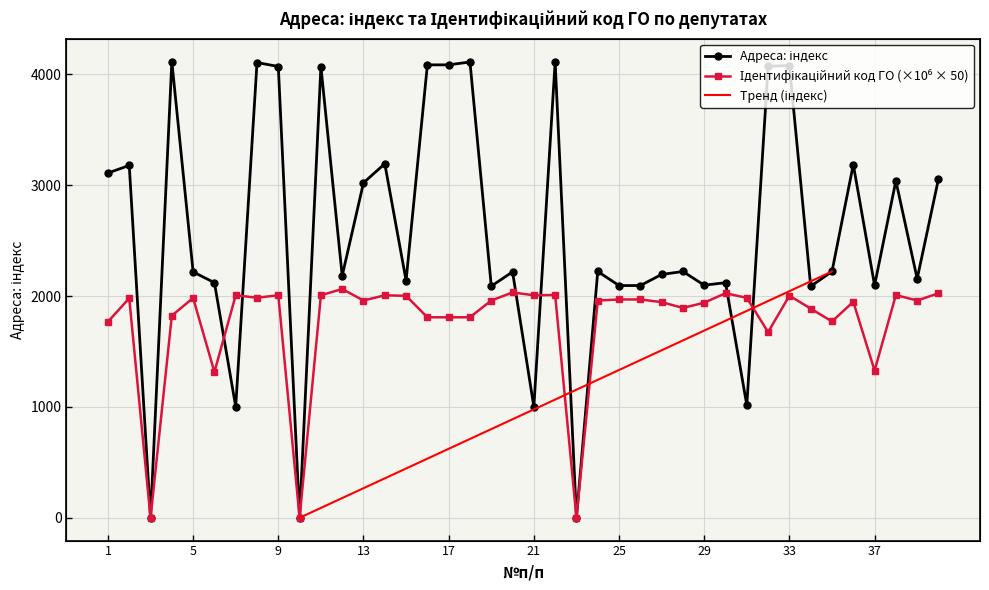

Is it true that Адреса: індекс equals 6322.0 at 16?

False